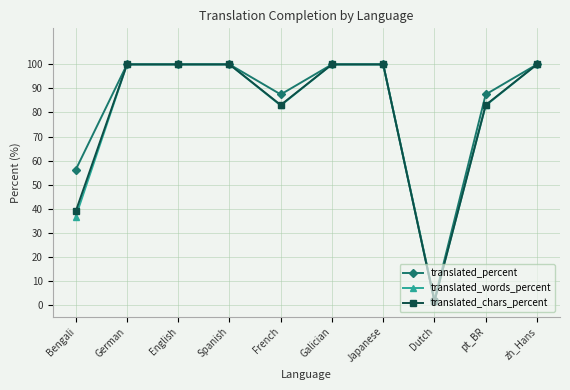

What is the total value across all series at Bengali?

131.8